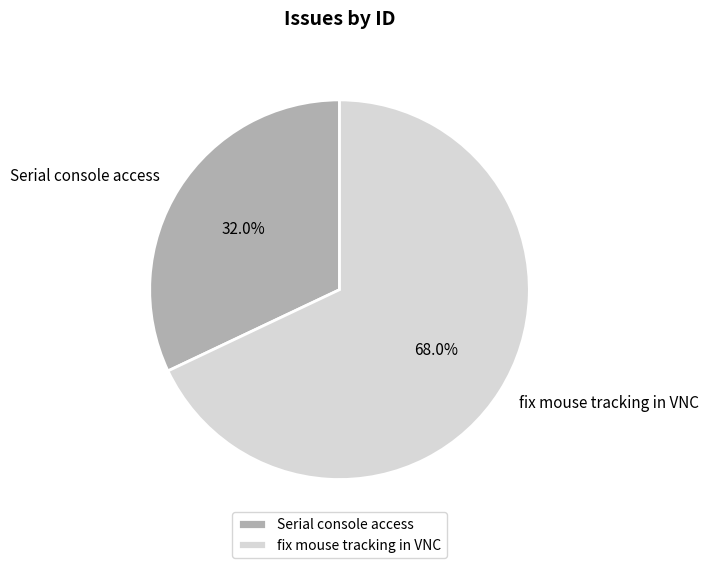

What portion of the pie excludes fix mouse tracking in VNC?

32.0%